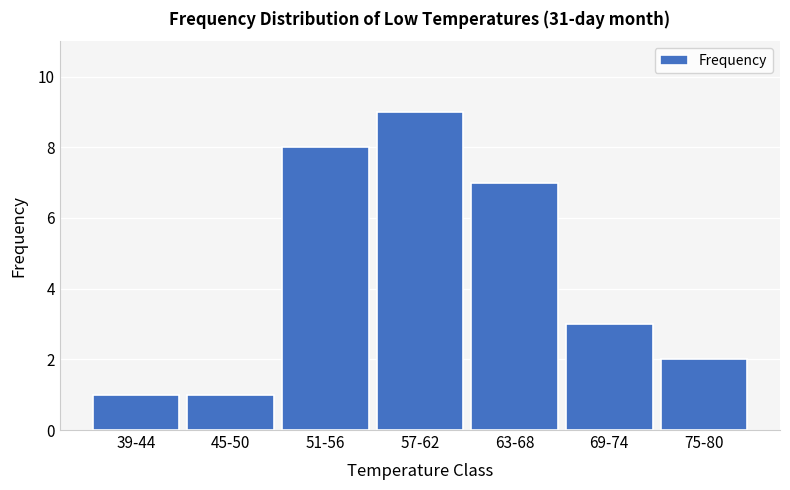

Reading left to right, what are all the values shown in this chart?

1	1	8	9	7	3	2